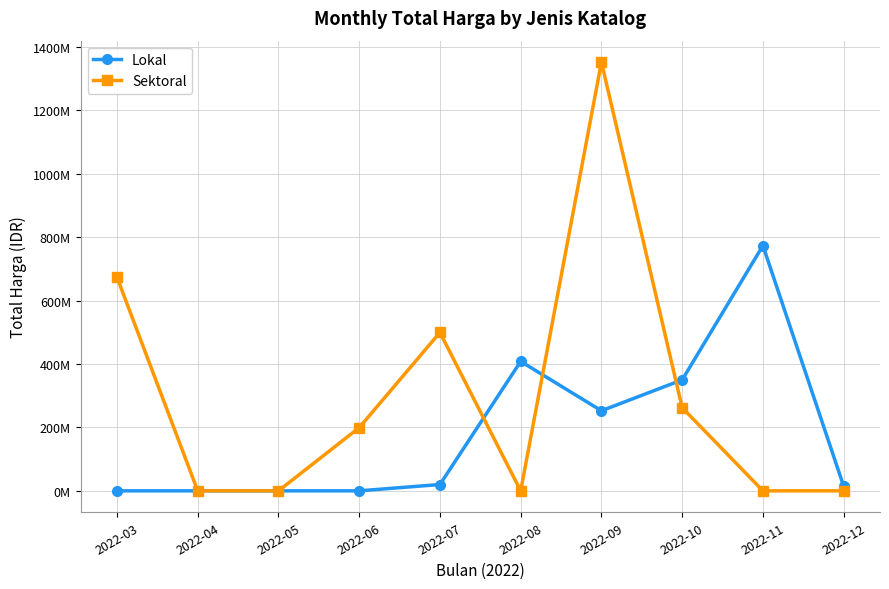

What is the sum of the Lokal values at 2022-11 and 2022-10?

1122918000